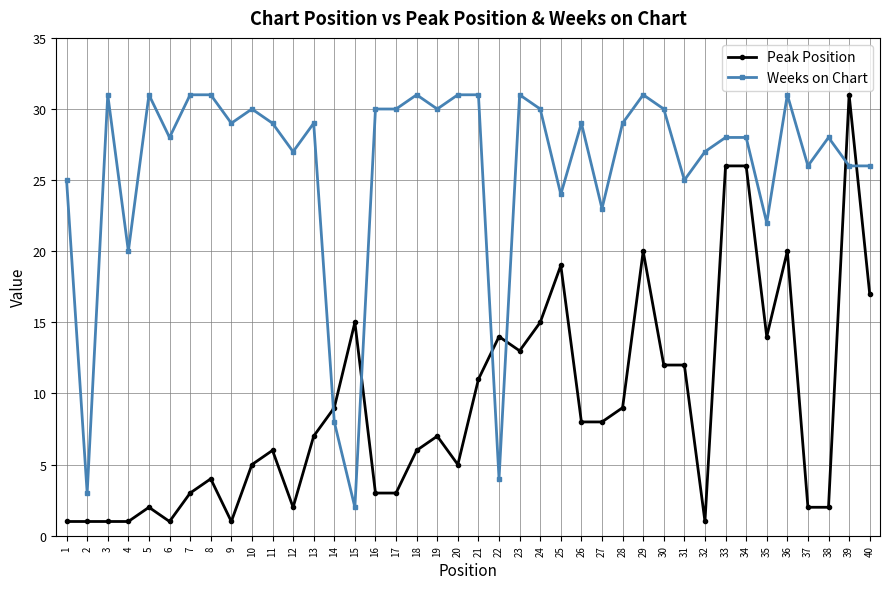

Which series ends up on top after the final intersection of Peak Position and Weeks on Chart?

Weeks on Chart